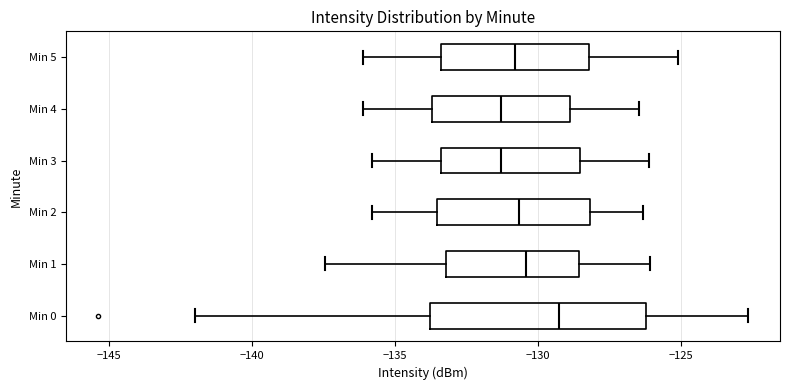

Reading bottom to top, transcribe this box plot: for each box, give where its median line is, the range the box spans, and where its two whiskers end, as read against the x-axis. The values are not printed on the chart, so give them approximately, as read against the axis.

Min 0: median -129.5, box -134.0 to -126.0, whiskers -142.0 to -122.5
Min 1: median -130.5, box -133.0 to -128.5, whiskers -137.5 to -126.0
Min 2: median -130.5, box -133.5 to -128.0, whiskers -136.0 to -126.5
Min 3: median -131.5, box -133.5 to -128.5, whiskers -136.0 to -126.0
Min 4: median -131.5, box -133.5 to -129.0, whiskers -136.0 to -126.5
Min 5: median -131.0, box -133.5 to -128.0, whiskers -136.0 to -125.0